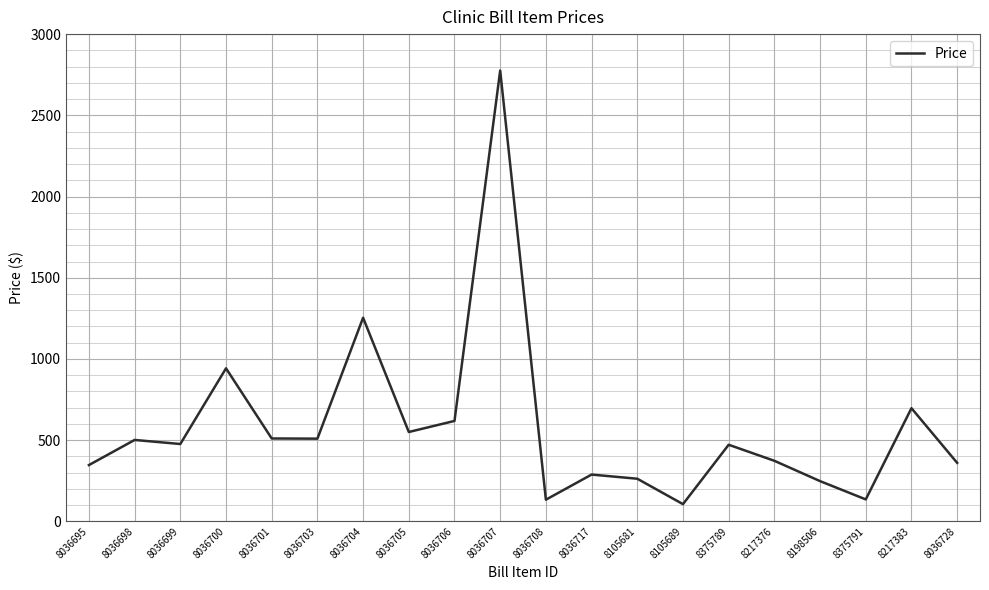

What is the greatest value displayed?

2775.7